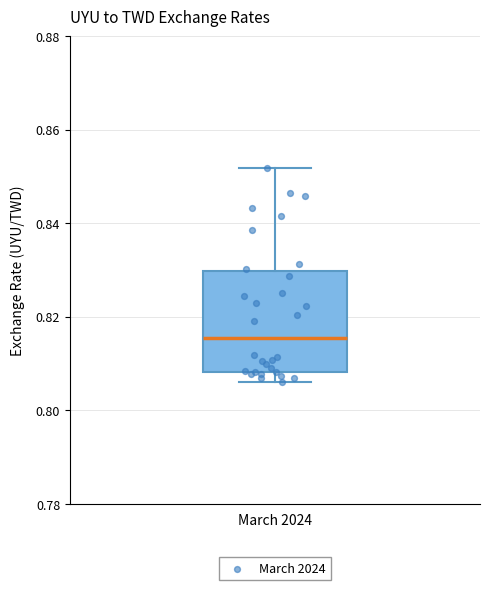

Read this box plot against the y-axis: the position of the median line, the range covered by the box, and the ends of both whiskers. The values are not printed on the chart, so give them approximately, as read against the axis.

median 0.816, box 0.808 to 0.830, whiskers 0.806 to 0.852